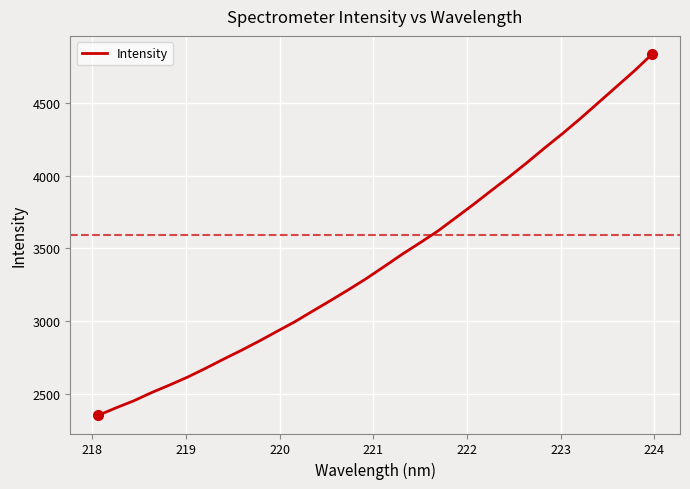

What is the minimum value shown in the chart?

2351.3